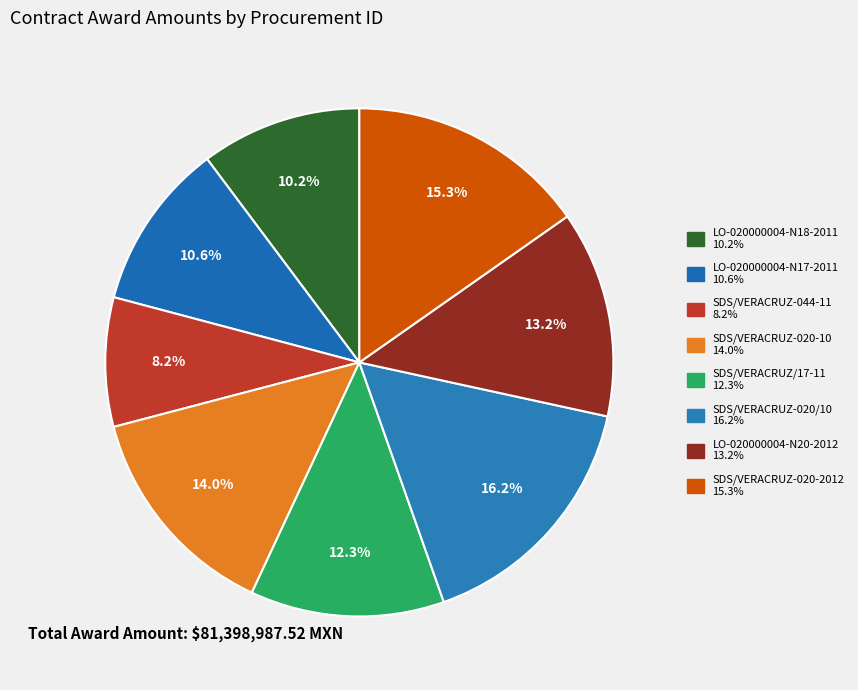

Which slice is the smallest?

SDS/VERACRUZ-044-11